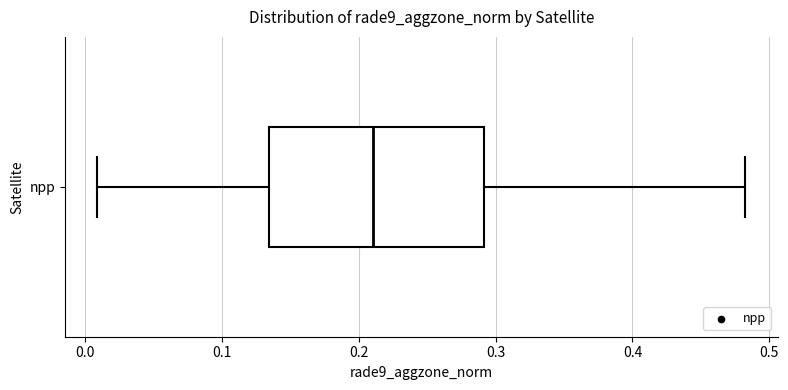

Where does the median line of the box for npp sit on the x-axis? The values are not printed on the chart, so give them approximately, as read against the axis.

0.21